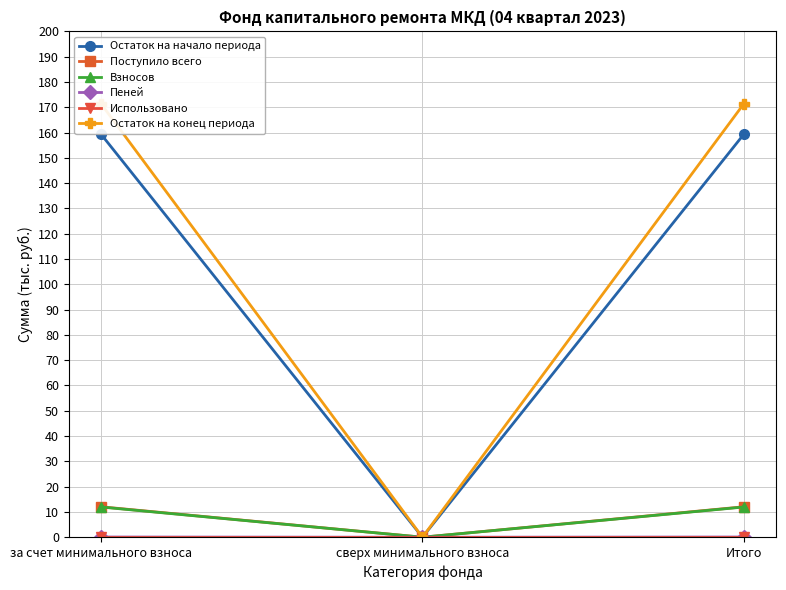

Which series has the widest spread of values?

Остаток на конец периода